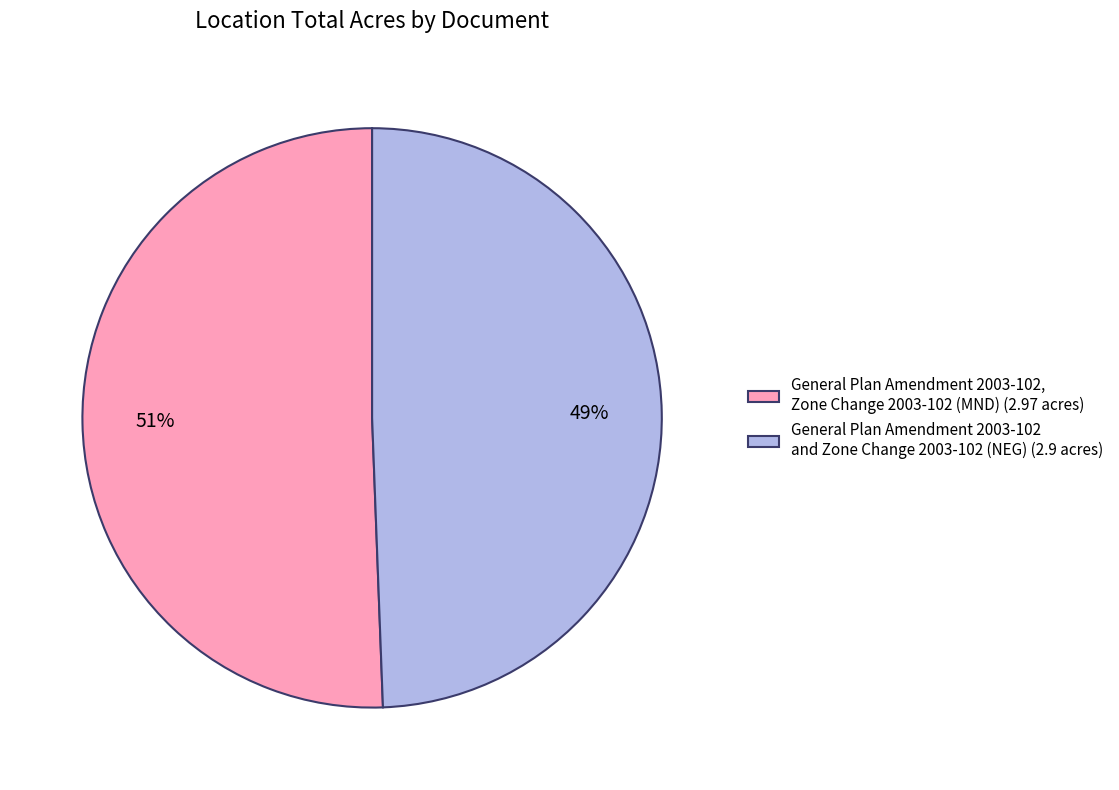

Combined, do General Plan Amendment 2003-102 and Zone Change 2003-102 (NEG) and General Plan Amendment 2003-102, Zone Change 2003-102 (MND) account for over 50%?

Yes